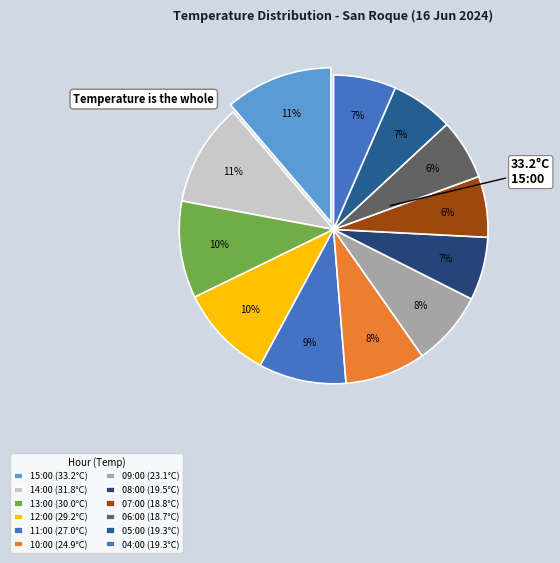

Which has a higher value, 05:00 or 12:00?

12:00